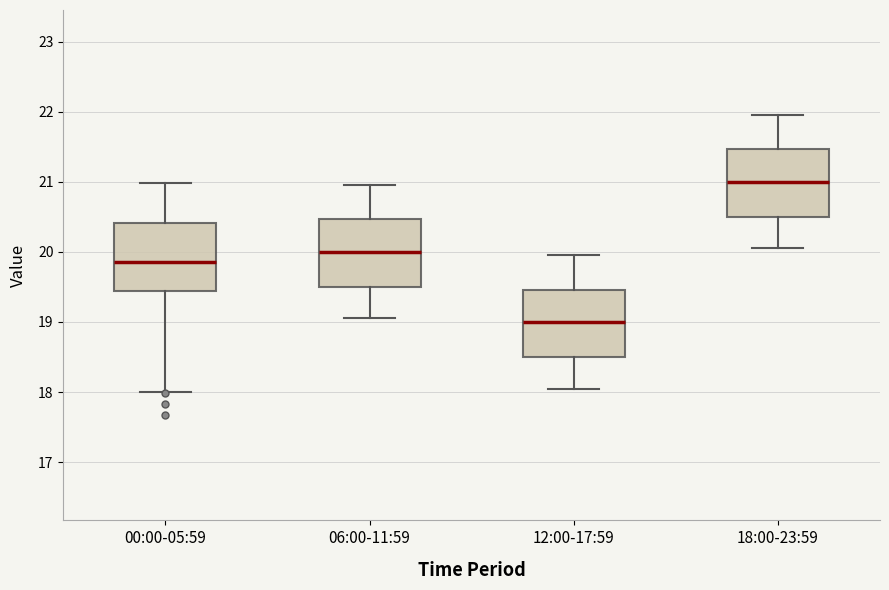

Reading left to right, transcribe this box plot: for each box, give where its median line is, the range the box spans, and where its two whiskers end, as read against the y-axis. The values are not printed on the chart, so give them approximately, as read against the axis.

00:00-05:59: median 19.9, box 19.4 to 20.4, whiskers 18.0 to 21.0
06:00-11:59: median 20.0, box 19.5 to 20.5, whiskers 19.1 to 21.0
12:00-17:59: median 19.0, box 18.5 to 19.5, whiskers 18.1 to 20.0
18:00-23:59: median 21.0, box 20.5 to 21.5, whiskers 20.1 to 22.0